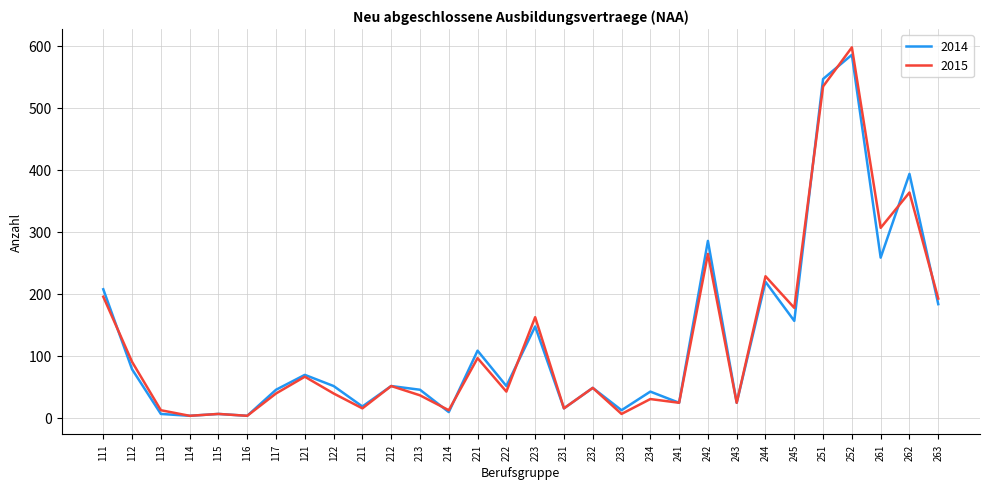

At how many categories does at least one series exceed 197?

7